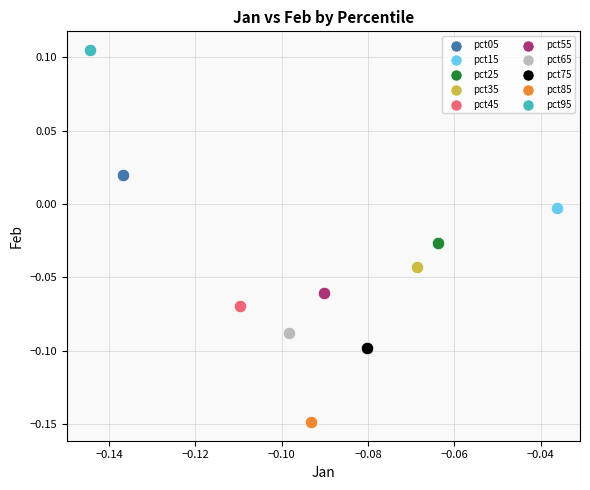

Which series reaches the maximum Y coordinate?

pct95